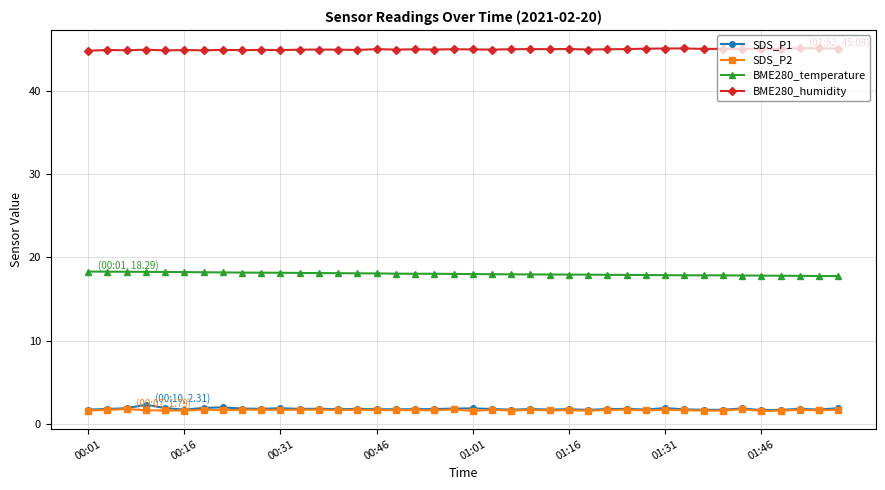

True or false: SDS_P1 has more than 0 interior local peaks.

True